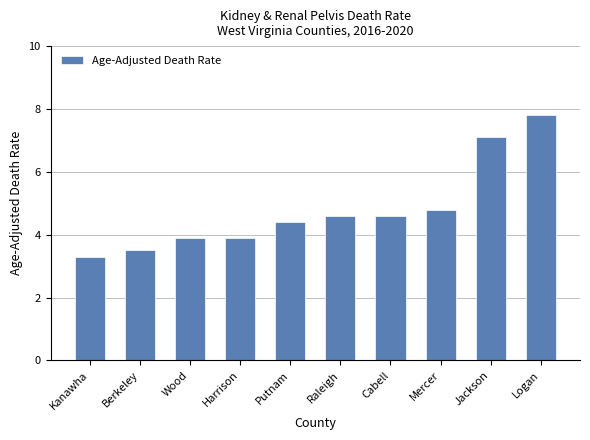

Where does the data first go above 4?

Putnam